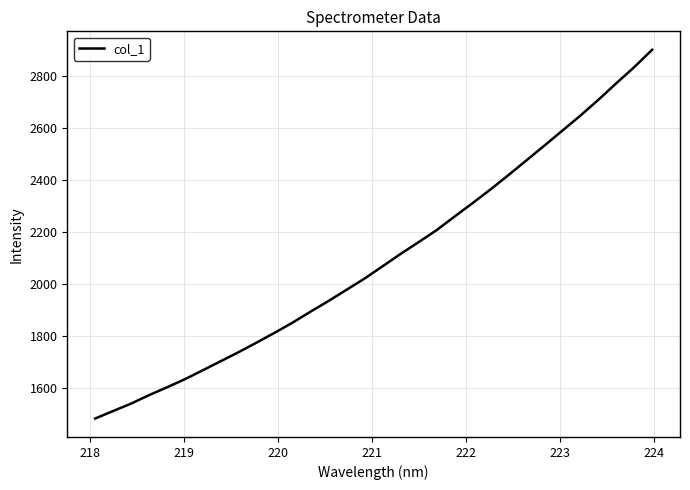

How many lines are shown in the chart?

1